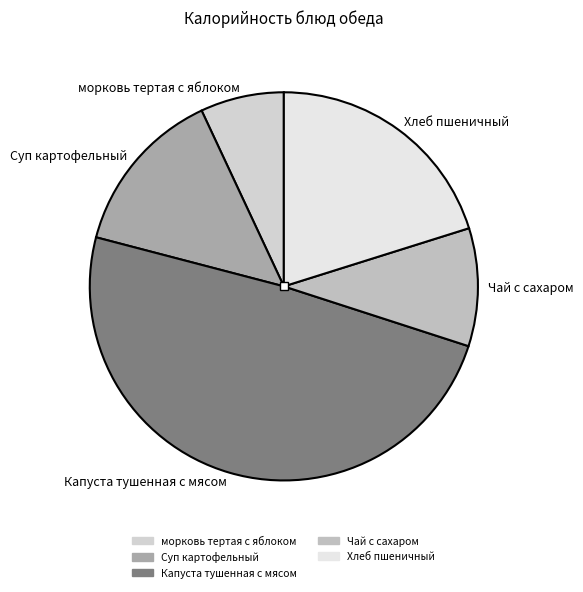

Is it true that Капуста тушенная с мясом is 40% of the pie?

False